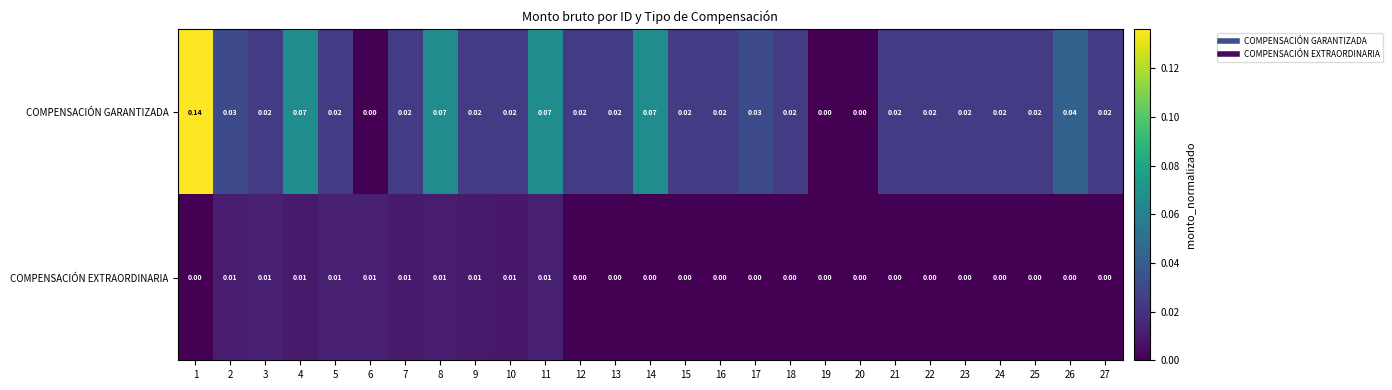

Between 5 and 11, which series saw the biggest shift?

COMPENSACIÓN GARANTIZADA